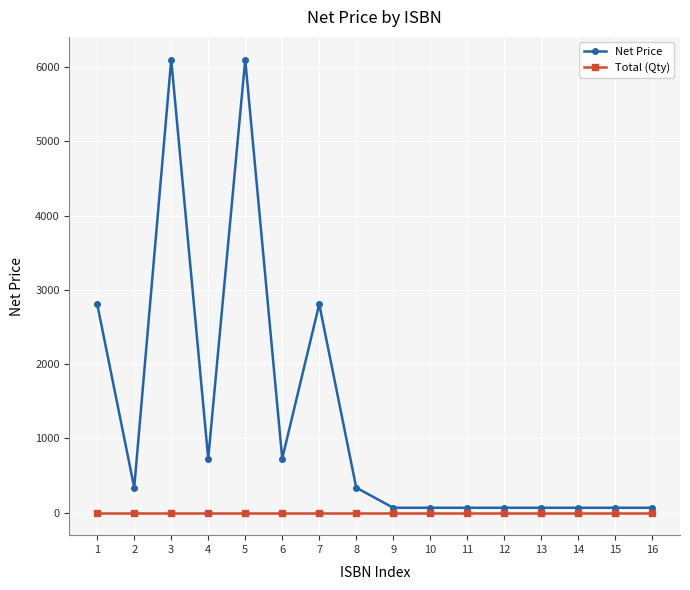

Rank the series by their average value, from lowest to highest.

Total (Qty), Net Price